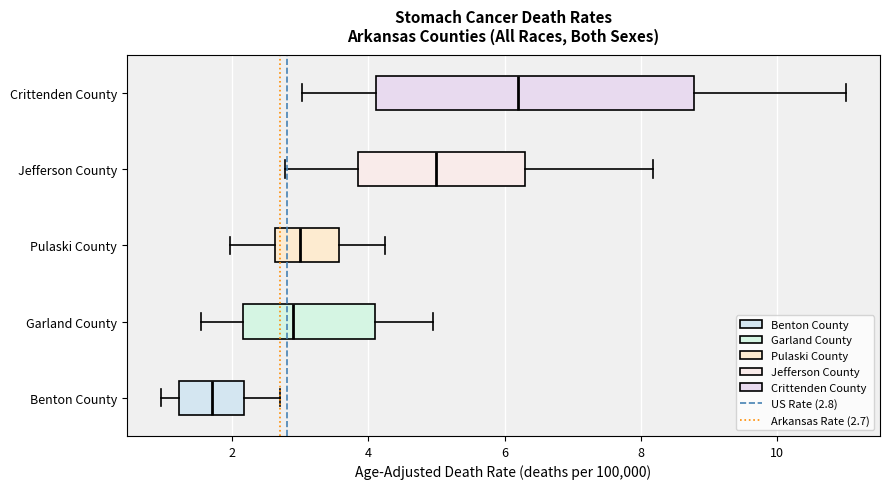

Which box has the furthest to the left median line?

Benton County